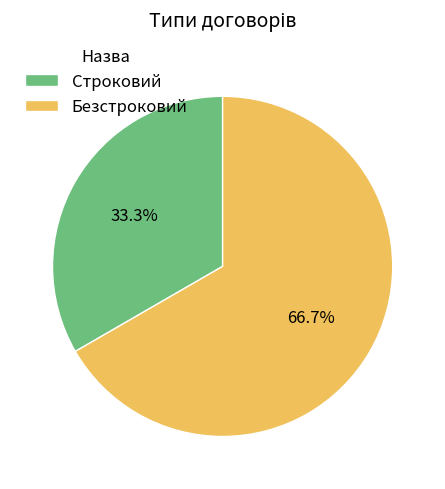

Which category has the biggest portion of the pie?

Безстроковий